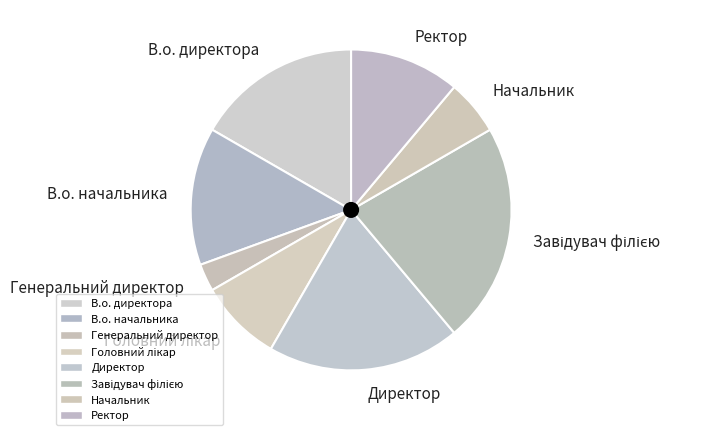

Which category has the smallest portion of the pie?

Генеральний директор